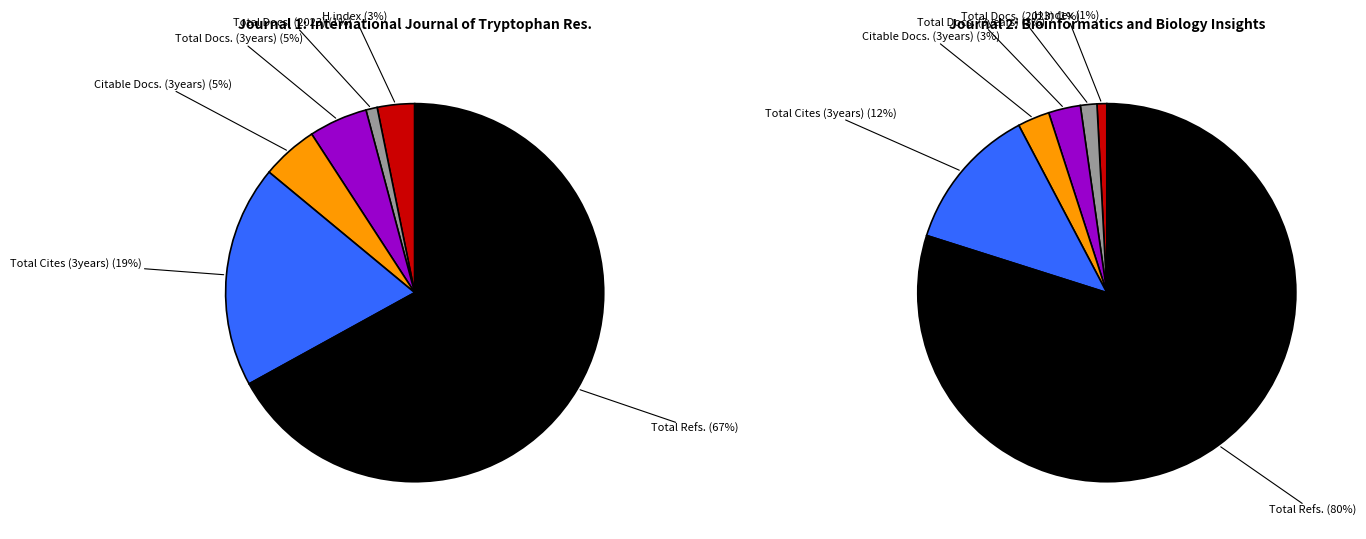

Which series changed the most between 0 and 1?

Total Refs.